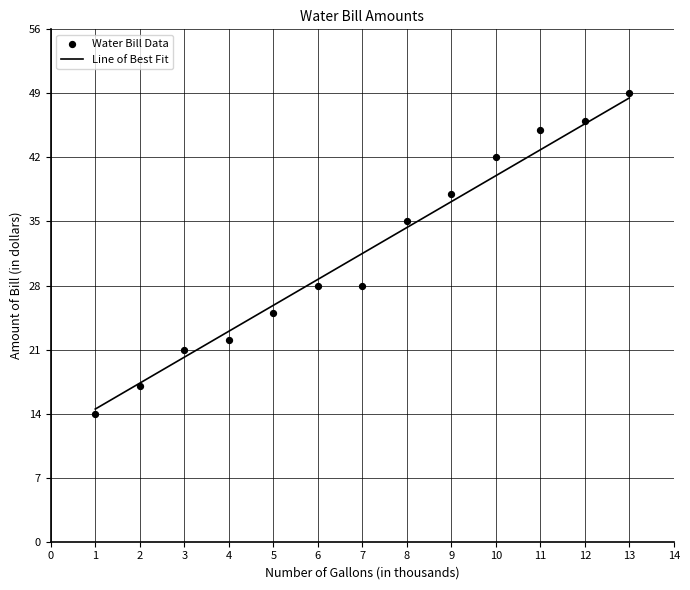

What is the range of Y values (max minus min)?

35